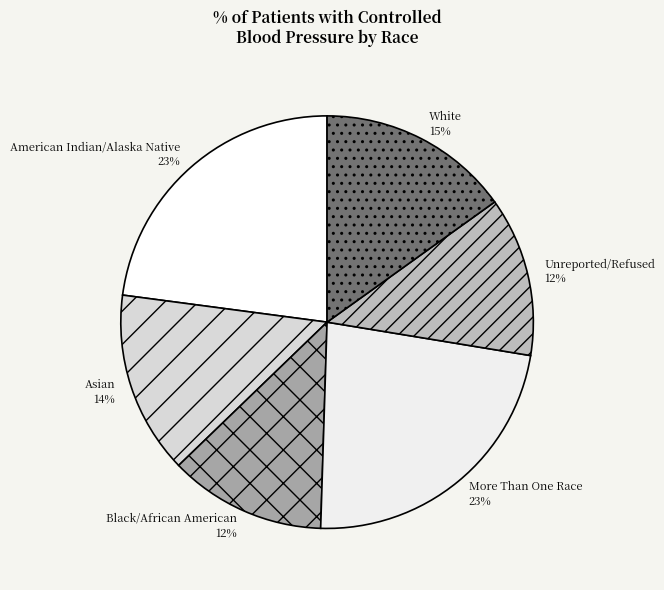

To the nearest percent, what percentage of the pie is American Indian/Alaska Native?

23%